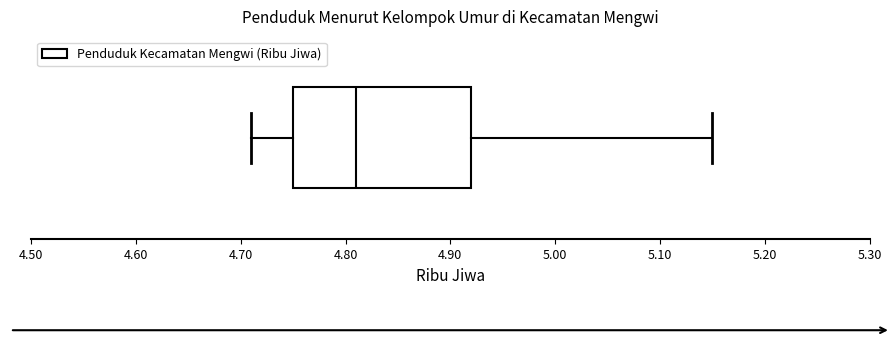

Where does the left whisker of the box end on the x-axis? The values are not printed on the chart, so give them approximately, as read against the axis.

4.71